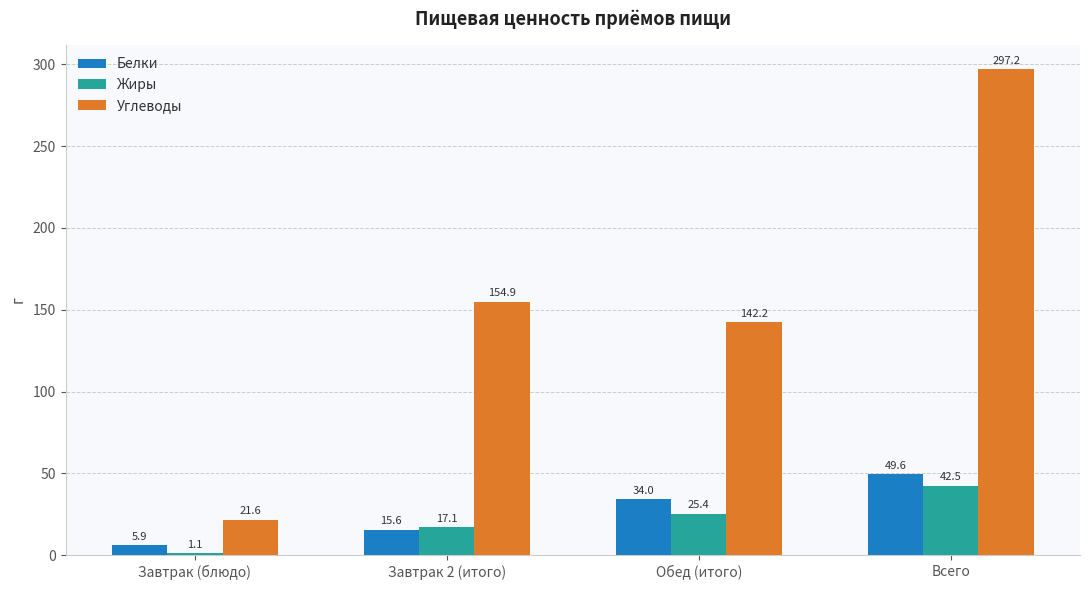

At which category is the sum across all series the highest?

Всего